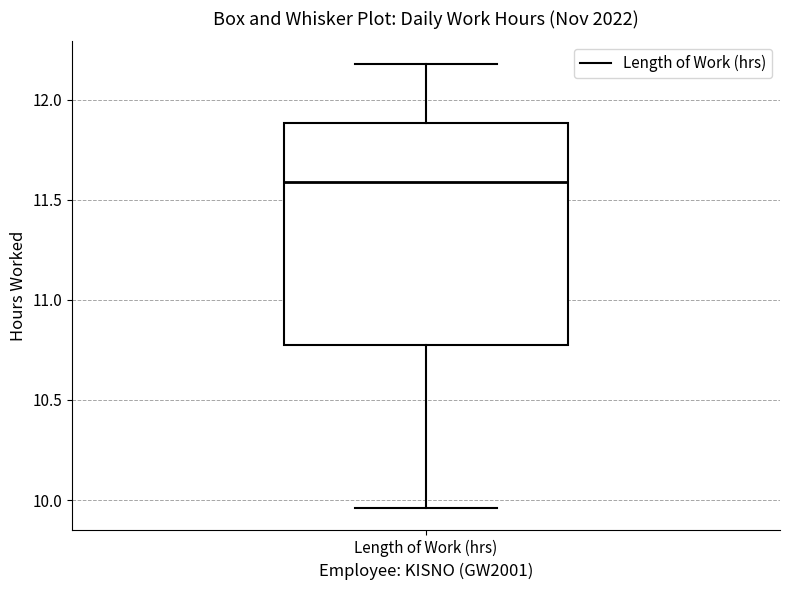

Read this box plot against the y-axis: the position of the median line, the range covered by the box, and the ends of both whiskers. The values are not printed on the chart, so give them approximately, as read against the axis.

median 11.60, box 10.80 to 11.90, whiskers 9.95 to 12.20